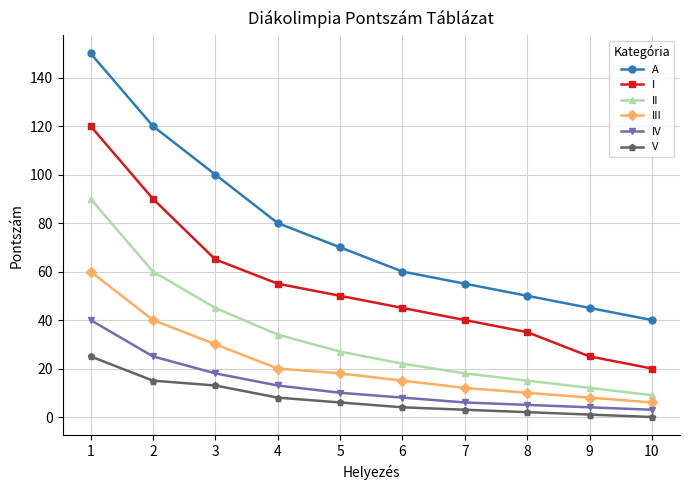

Does the chart display data point markers on the line(s)?

Yes